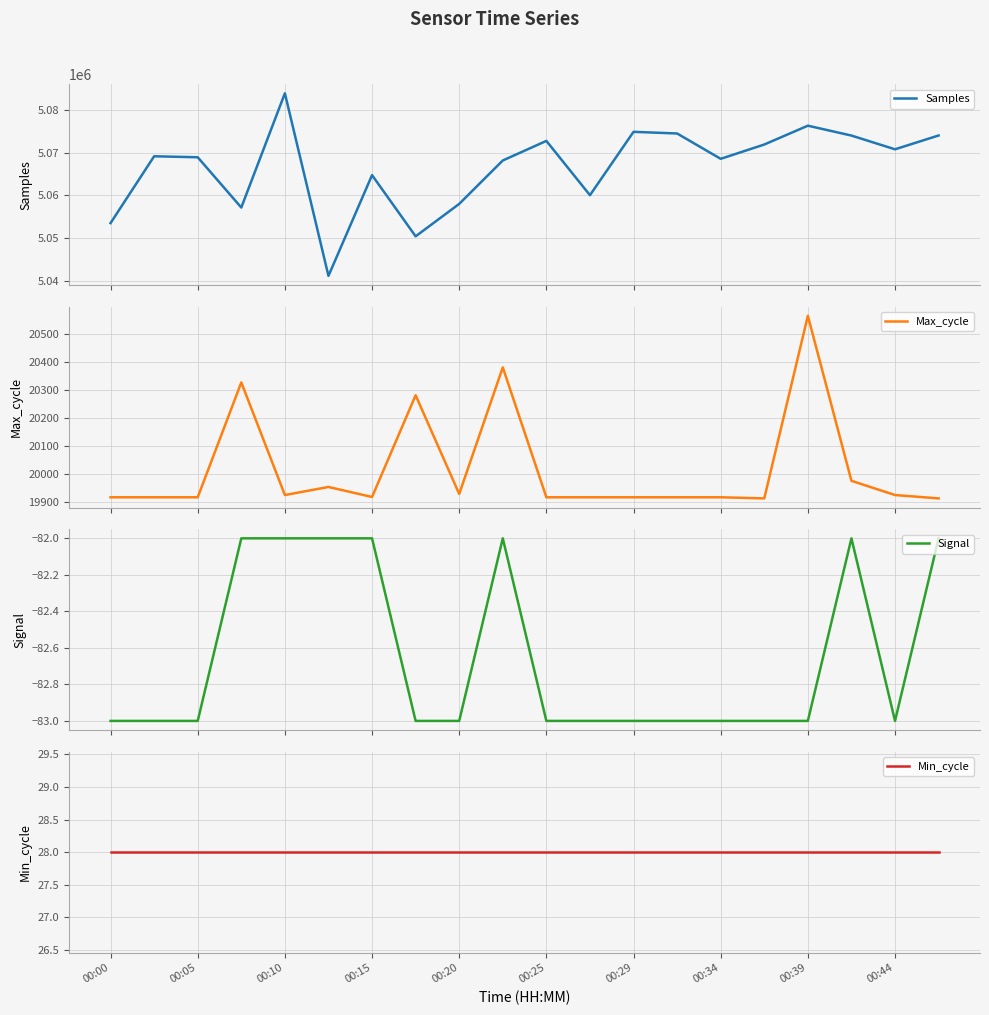

What is the lowest value of the Samples series?

5041098